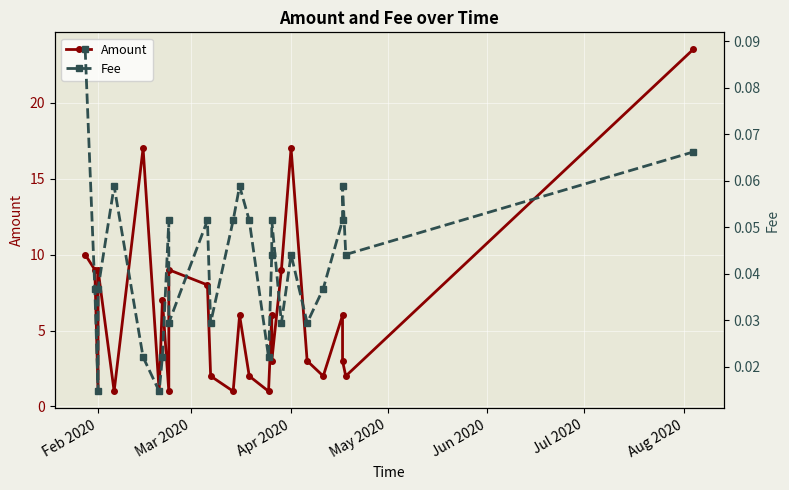

Is the value of Fee at 18 greater than the value of Amount at 12?

No